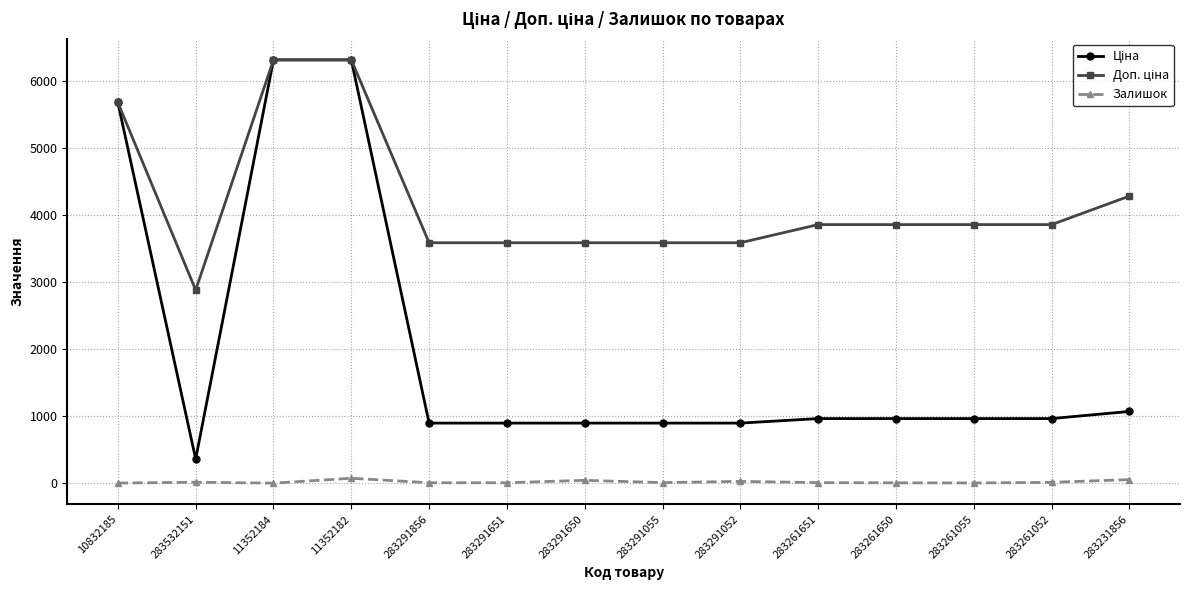

Count the number of categories in the chart.

14